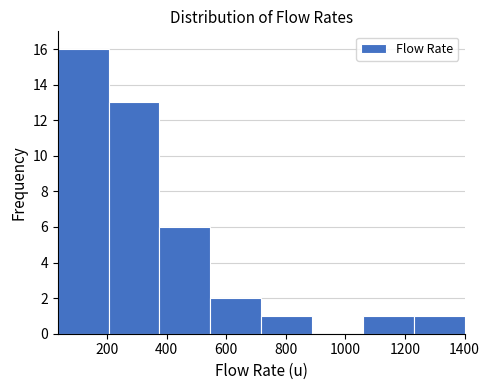

What is the height of the bar covering 40 to 200 on the x-axis? Neither the bar edges nor the heights are printed on the chart, so give them approximately, as read against the axes.

16